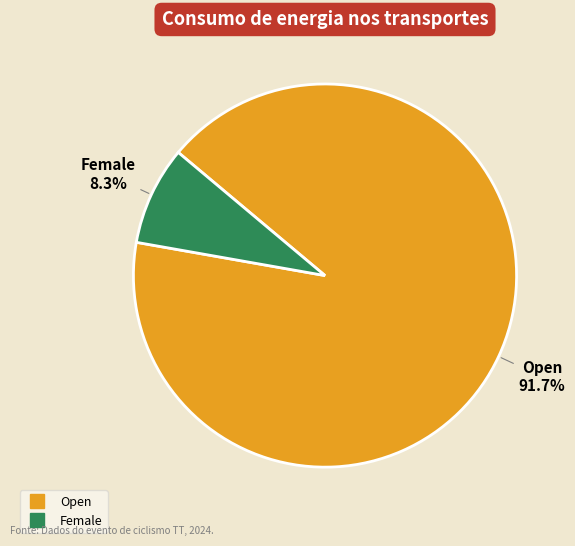

Is there any slice that represents more than half of the pie?

Yes